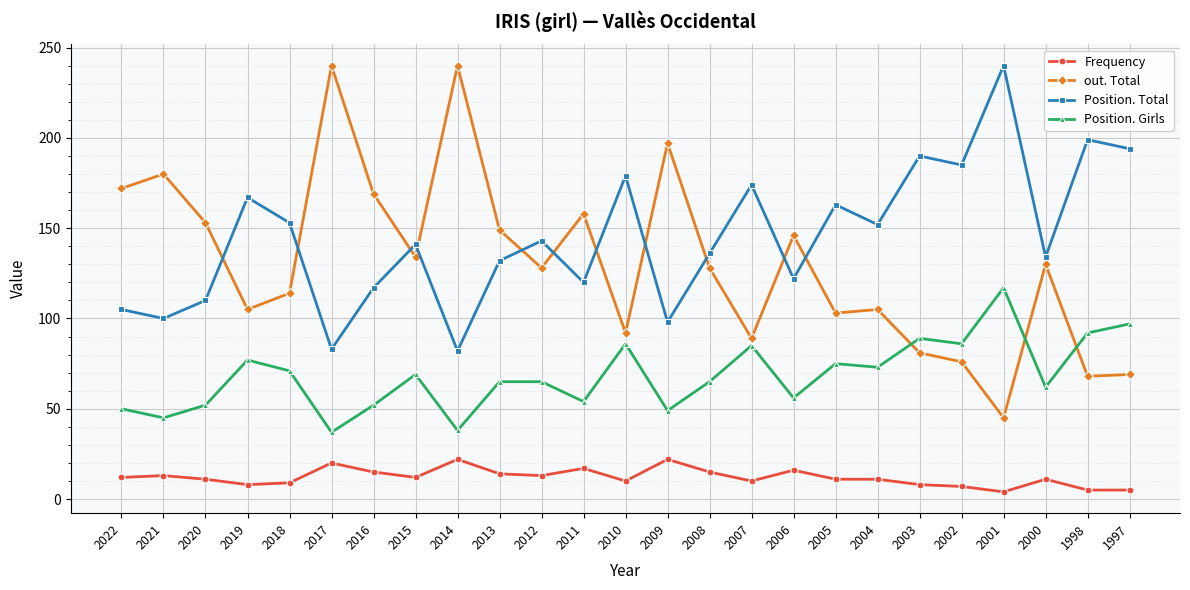

True or false: Position. Total and Position. Girls cross at least once.

False